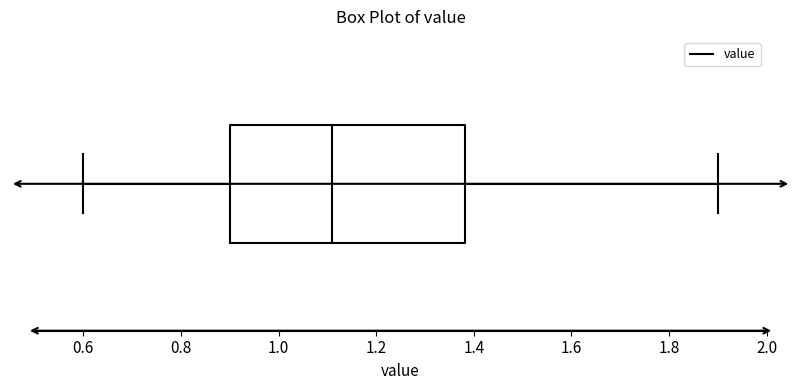

Transcribe this box plot: give where the median line is, the range the box spans, and where the two whiskers end, as read against the x-axis. The values are not printed on the chart, so give them approximately, as read against the axis.

median 1.12, box 0.90 to 1.38, whiskers 0.60 to 1.90